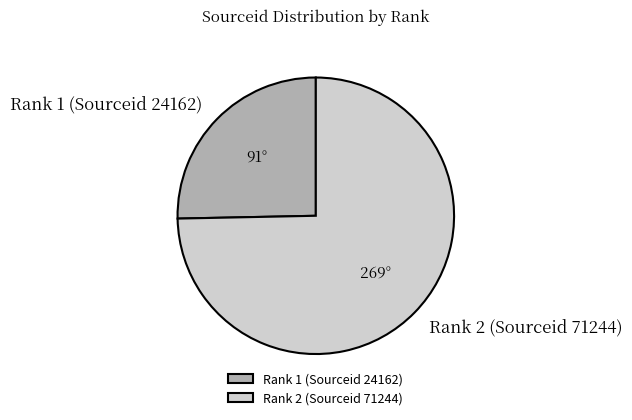

Which slice is the smallest?

Rank 1 (Sourceid 24162)